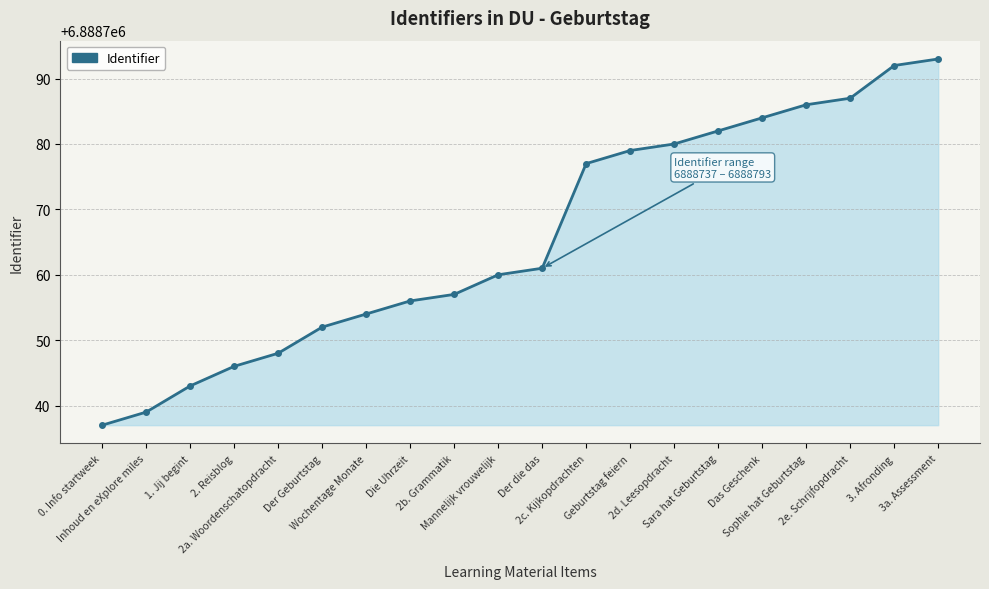

What is the difference between the maximum and minimum values?

56